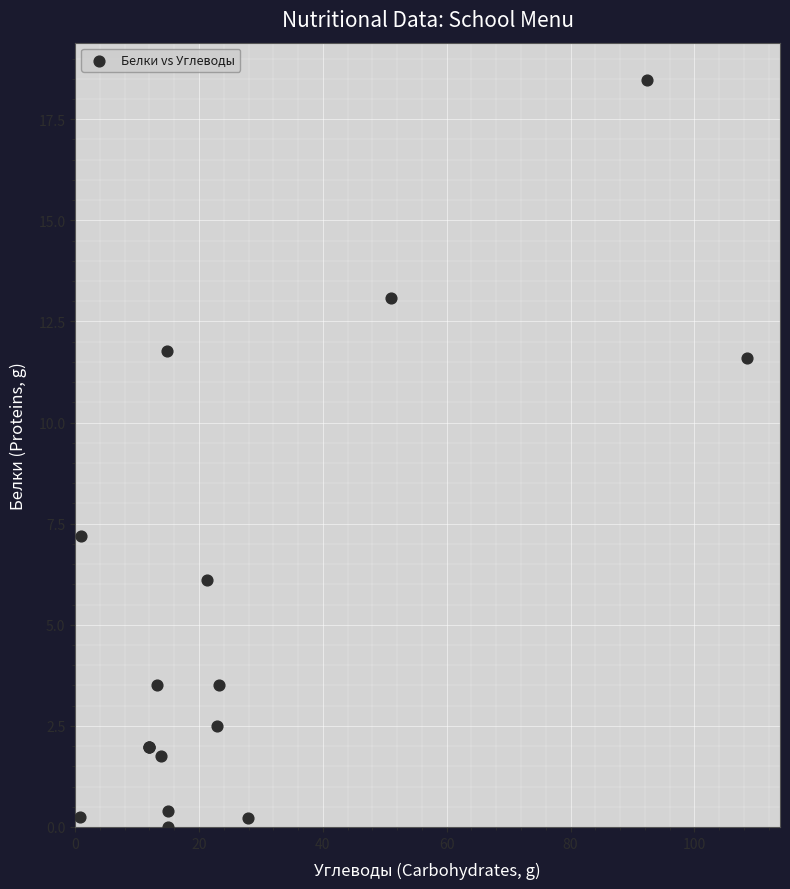

What Y value in the scatter plot is closest to 9?

7.2